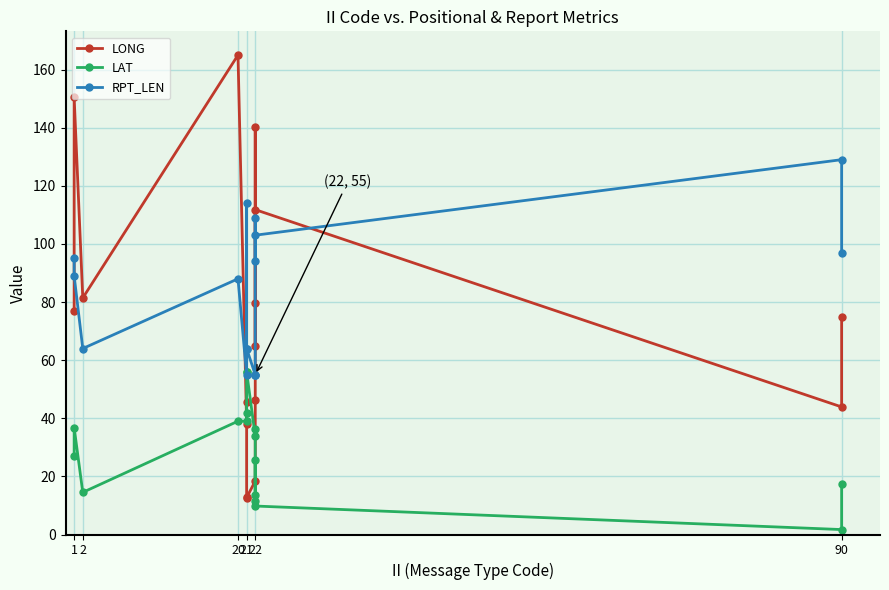

Rank the categories by LONG value from lowest to highest.

7, 6, 8, 22, 14, 90, 9, 12, 15, 1, 11, 20, 13, 10, 2, 21